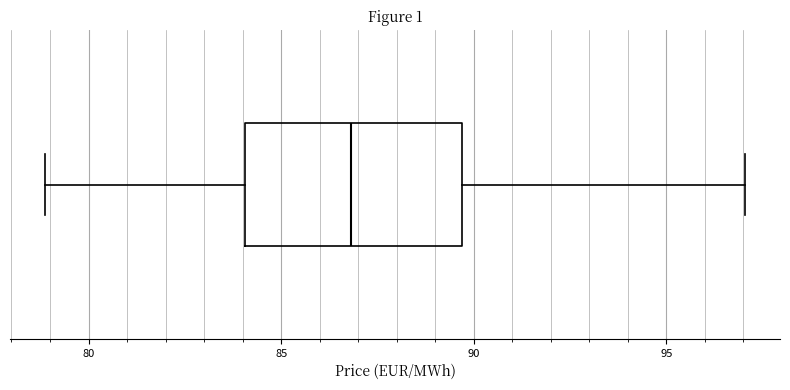

Where does the right whisker of the box end on the x-axis? The values are not printed on the chart, so give them approximately, as read against the axis.

97.0